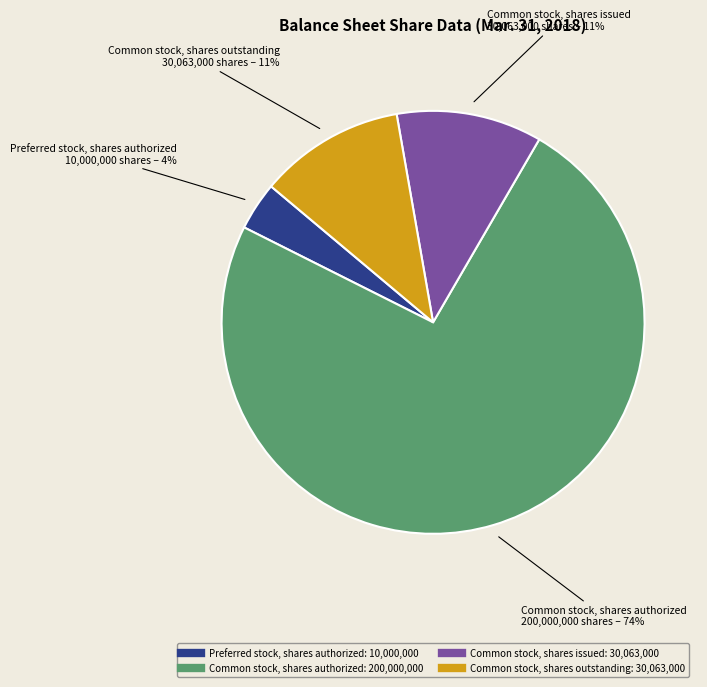

Is there a majority slice in this chart?

Yes